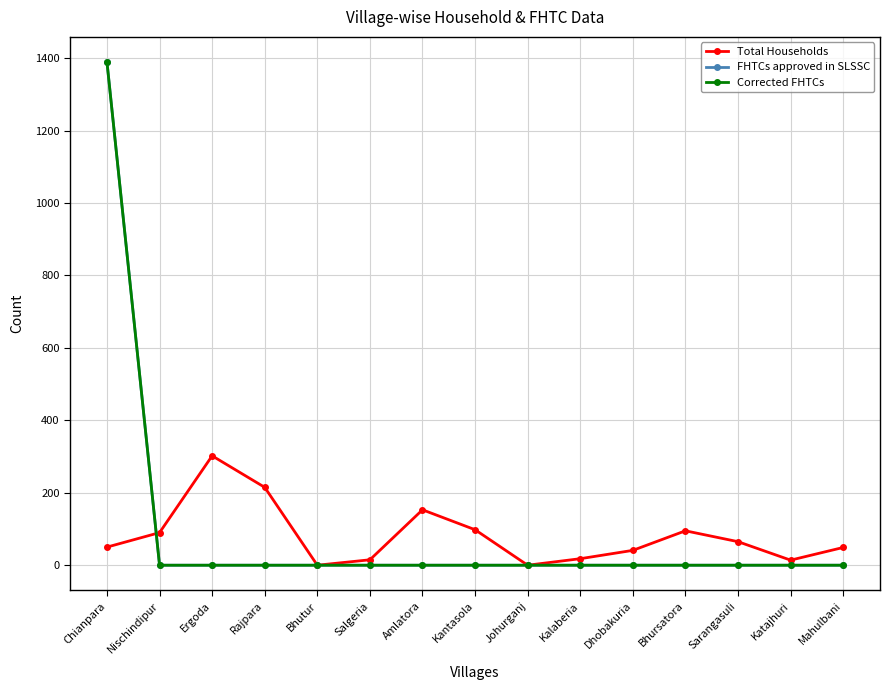

The Corrected FHTCs series shows 0 at Johurganj. True or false?

True